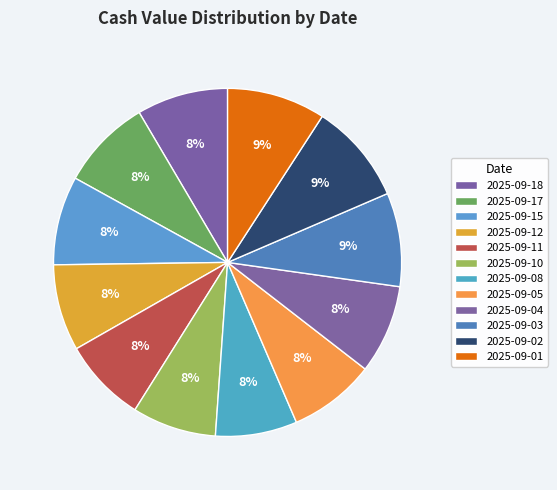

Rank the categories by value from highest to lowest.

2025-09-02, 2025-09-01, 2025-09-03, 2025-09-18, 2025-09-17, 2025-09-15, 2025-09-04, 2025-09-12, 2025-09-05, 2025-09-11, 2025-09-10, 2025-09-08